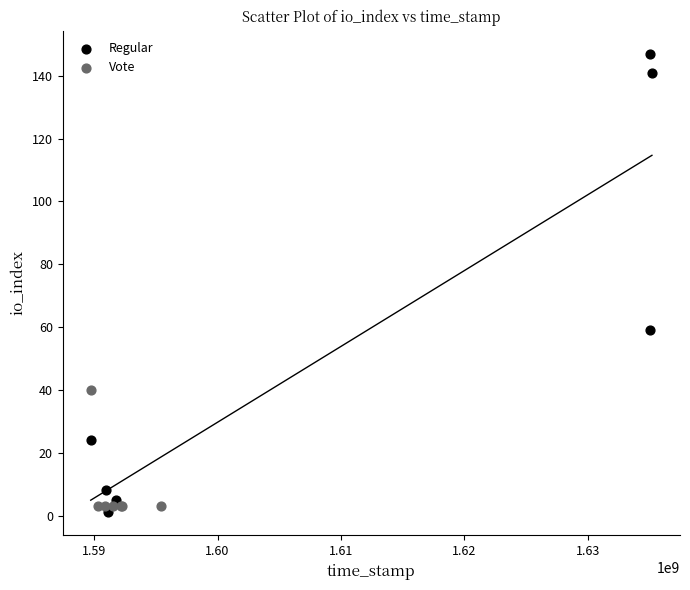

Which series reaches the minimum Y coordinate?

Regular